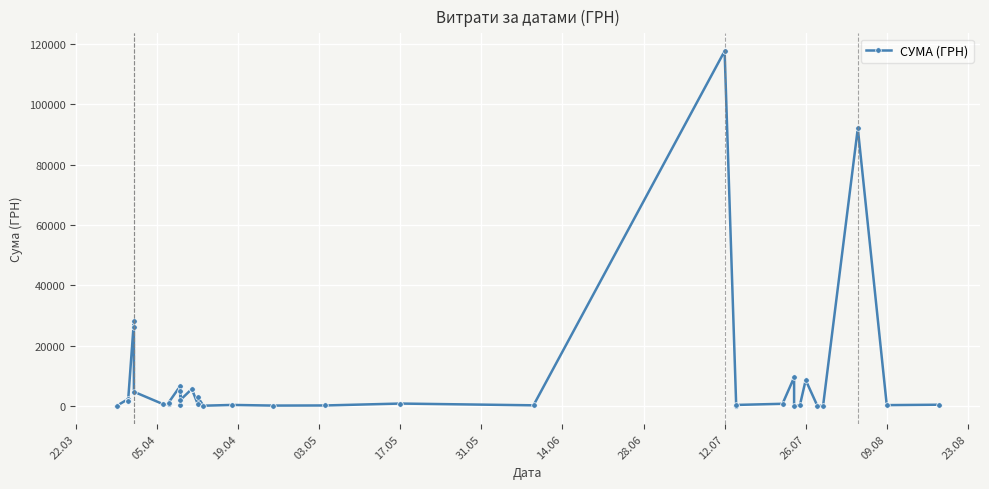

How many series are shown in this chart?

1